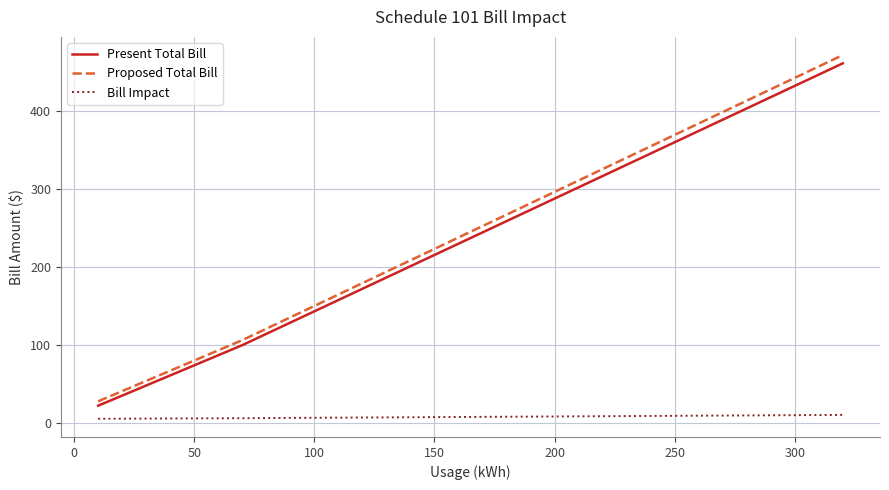

What is the maximum value shown in the chart?

471.9